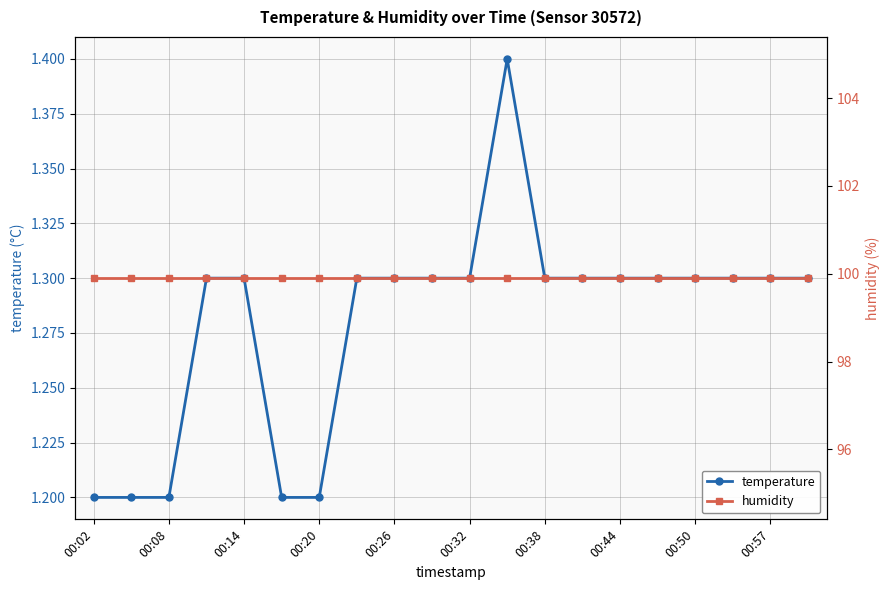

At which category is the sum across all series the highest?

11